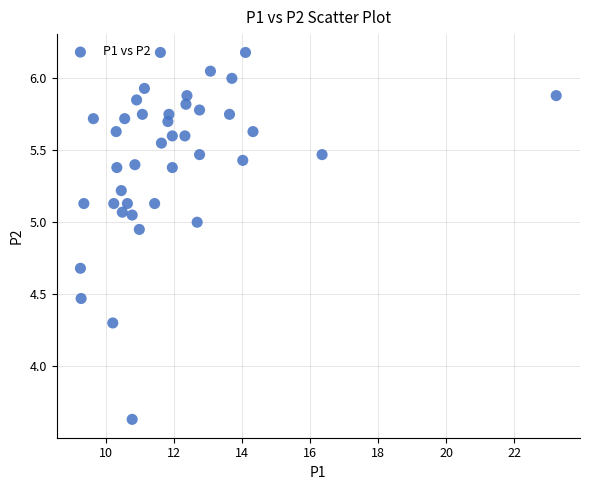

What Y value in the scatter plot is closest to 4?

4.3